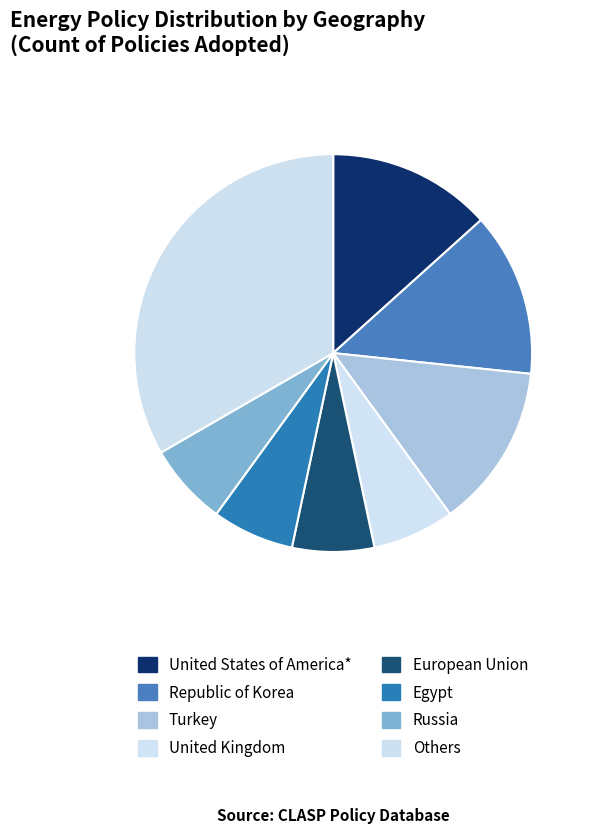

How many segments does this pie chart have?

8